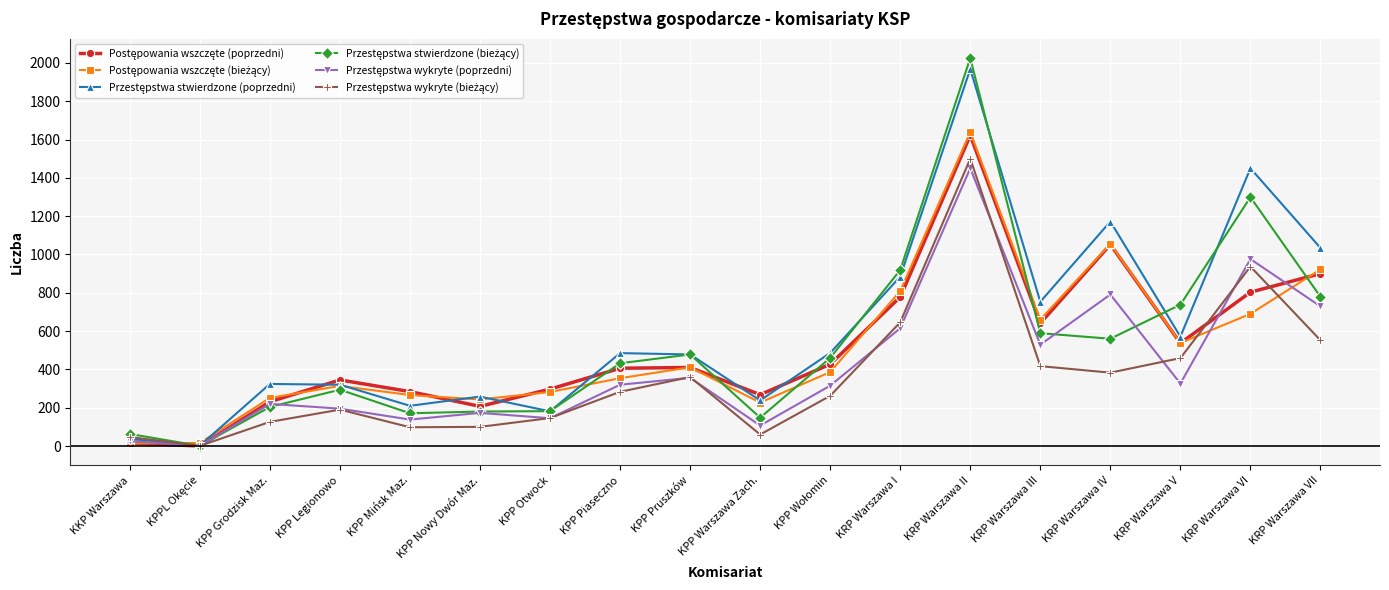

What is the label of the 12th point from the right?

KPP Otwock